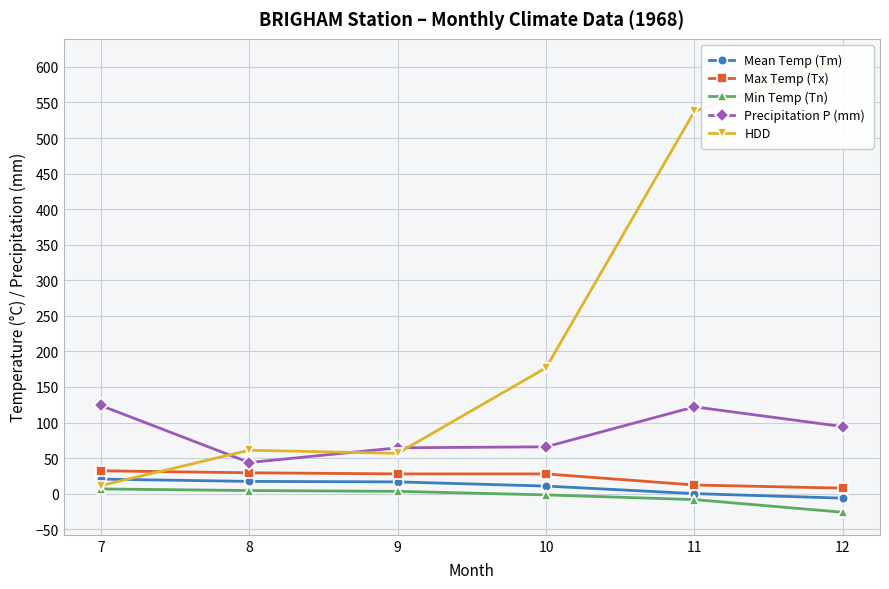

True or false: Mean Temp (Tm) and Precipitation P (mm) intersect in this chart.

False